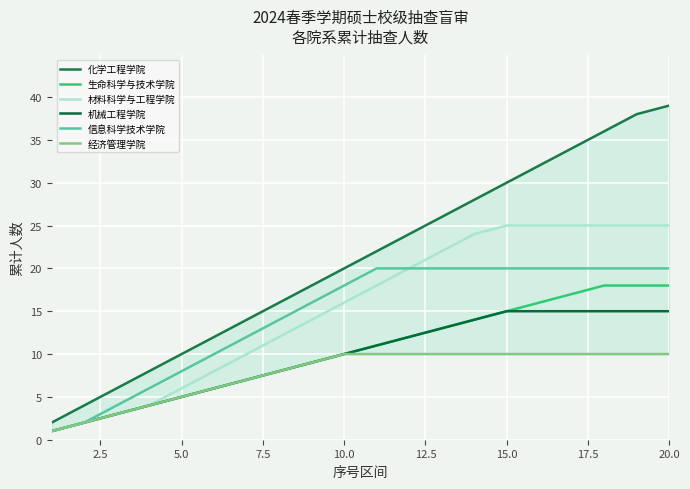

Which series has the largest range (max minus min)?

化学工程学院